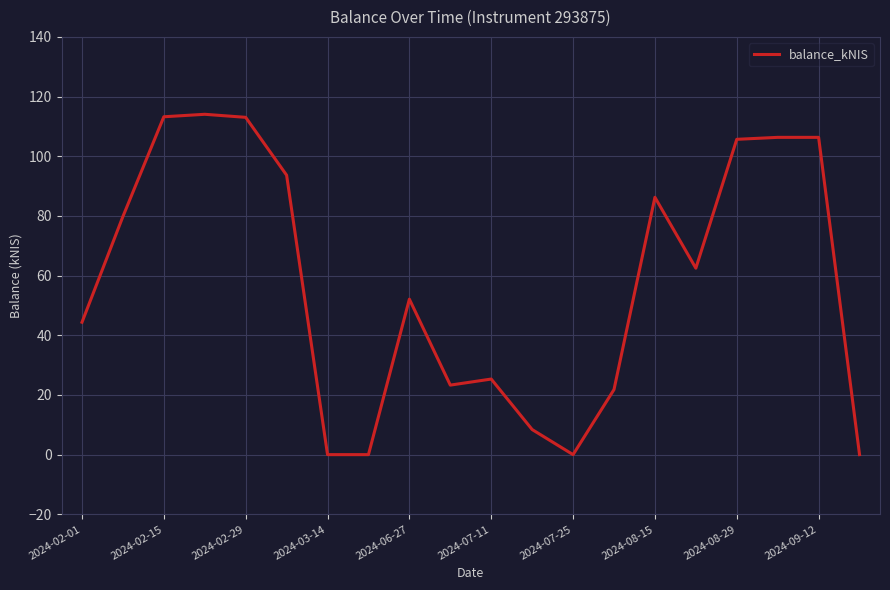

What is the maximum value shown in the chart?

114.1